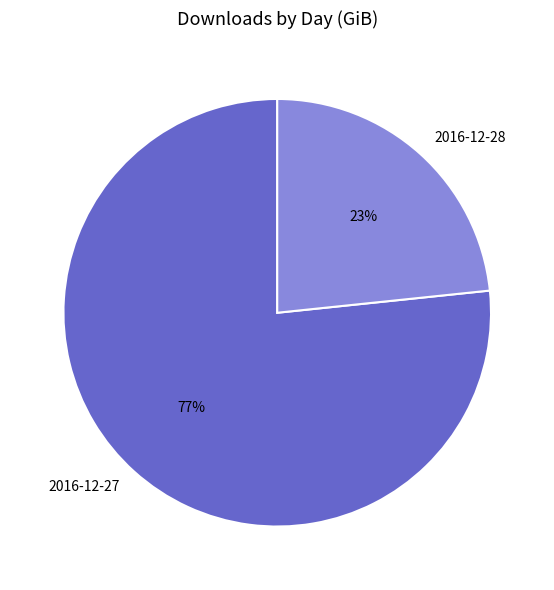

True or false: 2016-12-28 accounts for 33% of the total.

False